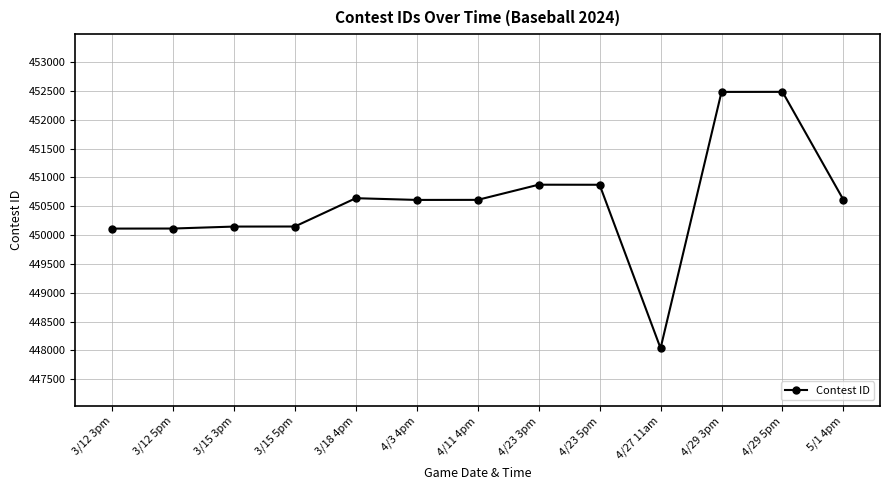

What is the ratio of the value at 5/1 4pm to the value at 4/11 4pm?

1.0